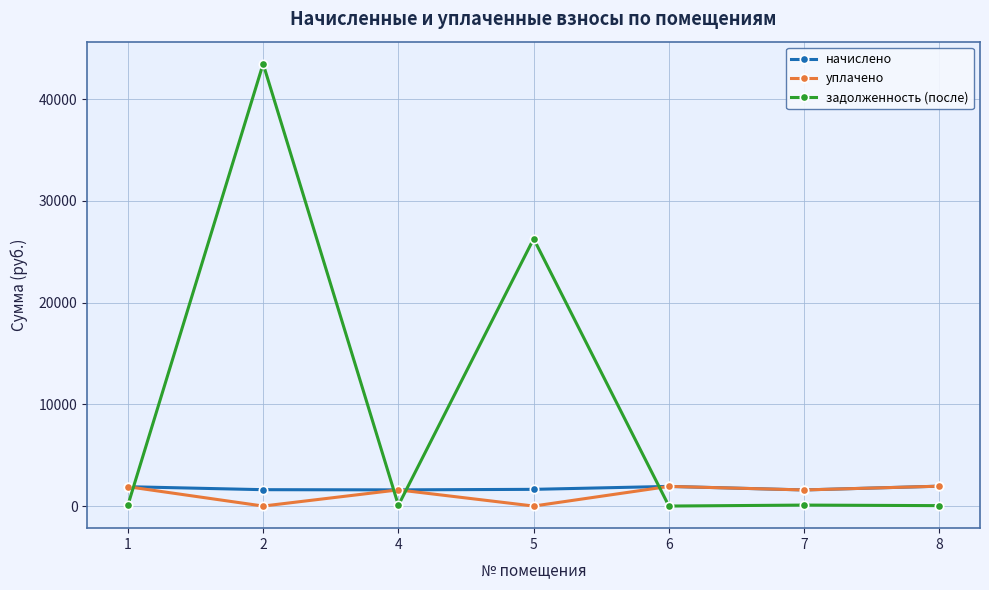

What is the difference between the уплачено values at 7 and 8?

370.3